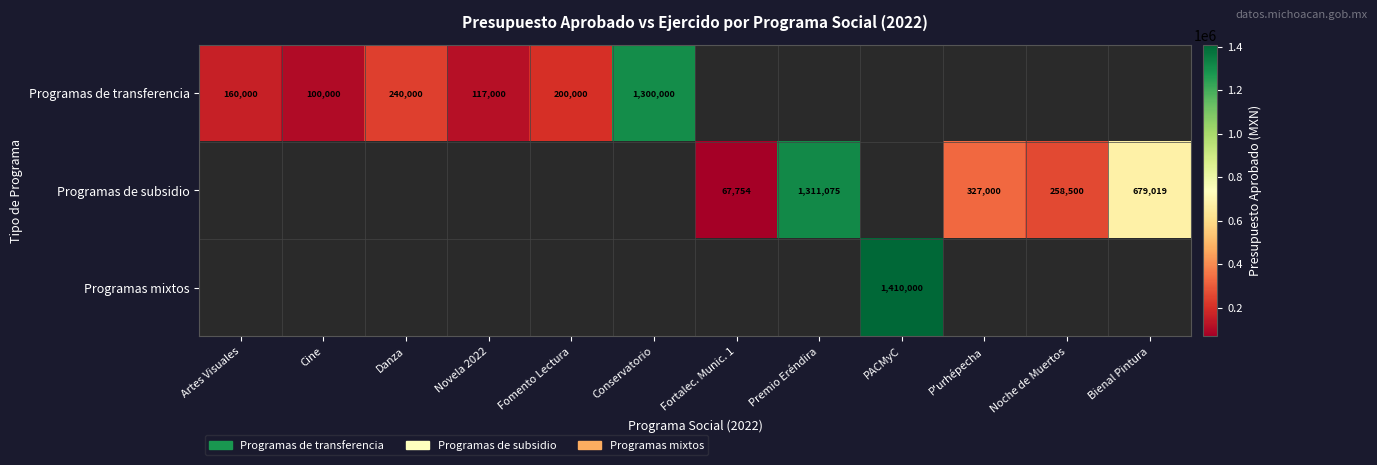

The Programas de transferencia series shows 98999 at Fomento Lectura. True or false?

False